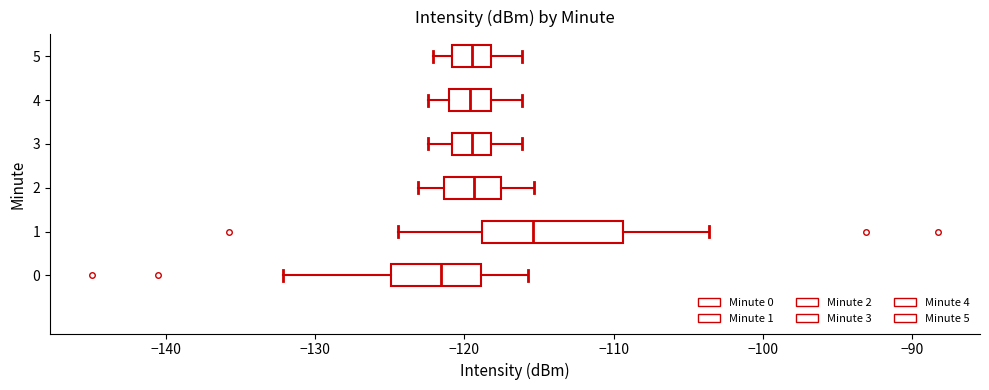

Reading bottom to top, read every box against the x-axis: the position of its median line, the range the box covers, and the ends of its whiskers. The values are not printed on the chart, so give them approximately, as read against the axis.

0: median -122, box -125 to -119, whiskers -132 to -116
1: median -115, box -119 to -109, whiskers -124 to -104
2: median -119, box -121 to -118, whiskers -123 to -115
3: median -119, box -121 to -118, whiskers -122 to -116
4: median -120, box -121 to -118, whiskers -122 to -116
5: median -119, box -121 to -118, whiskers -122 to -116